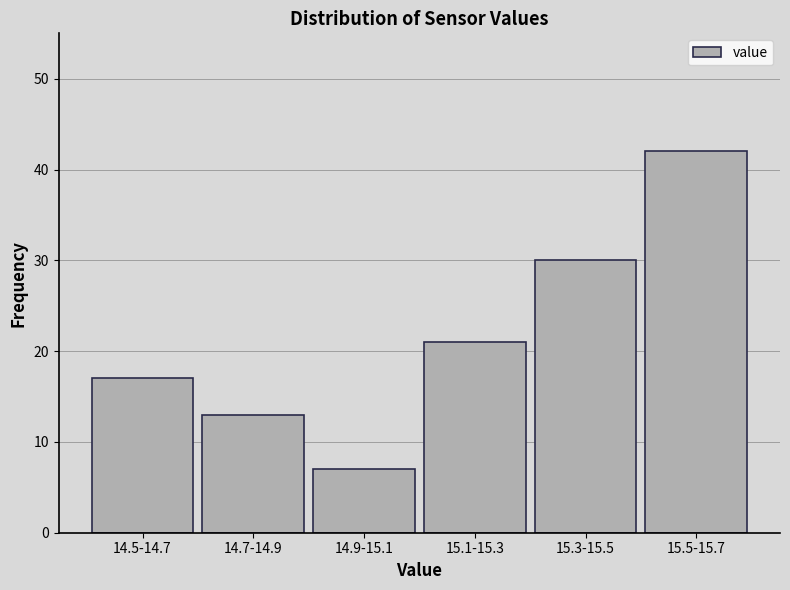

Reading right to left, extract all data points from this chart.

15.5-15.7=42	15.3-15.5=30	15.1-15.3=21	14.9-15.1=7	14.7-14.9=13	14.5-14.7=17